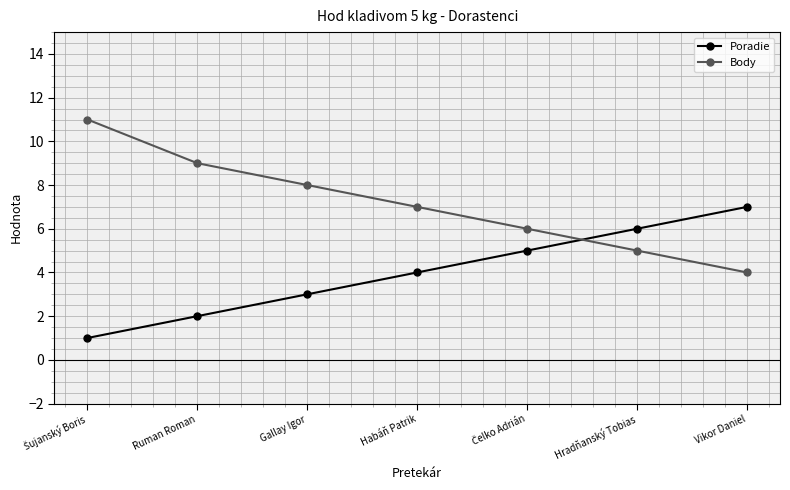

What is the spread (max minus min) of values at Habáň Patrik?

3